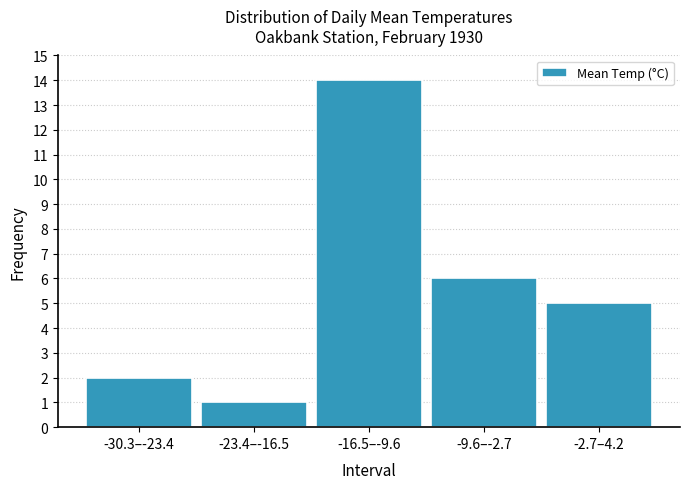

Reading left to right, extract all data points from this chart.

-30.3–-23.4=2	-23.4–-16.5=1	-16.5–-9.6=14	-9.6–-2.7=6	-2.7–4.2=5